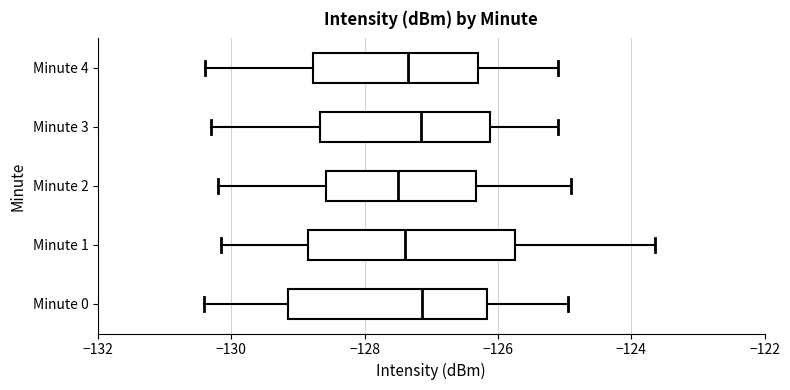

Reading bottom to top, transcribe this box plot: for each box, give where its median line is, the range the box spans, and where its two whiskers end, as read against the x-axis. The values are not printed on the chart, so give them approximately, as read against the axis.

Minute 0: median -127.2, box -129.2 to -126.2, whiskers -130.4 to -125.0
Minute 1: median -127.4, box -128.8 to -125.8, whiskers -130.2 to -123.6
Minute 2: median -127.4, box -128.6 to -126.4, whiskers -130.2 to -124.8
Minute 3: median -127.2, box -128.6 to -126.2, whiskers -130.2 to -125.0
Minute 4: median -127.4, box -128.8 to -126.2, whiskers -130.4 to -125.0